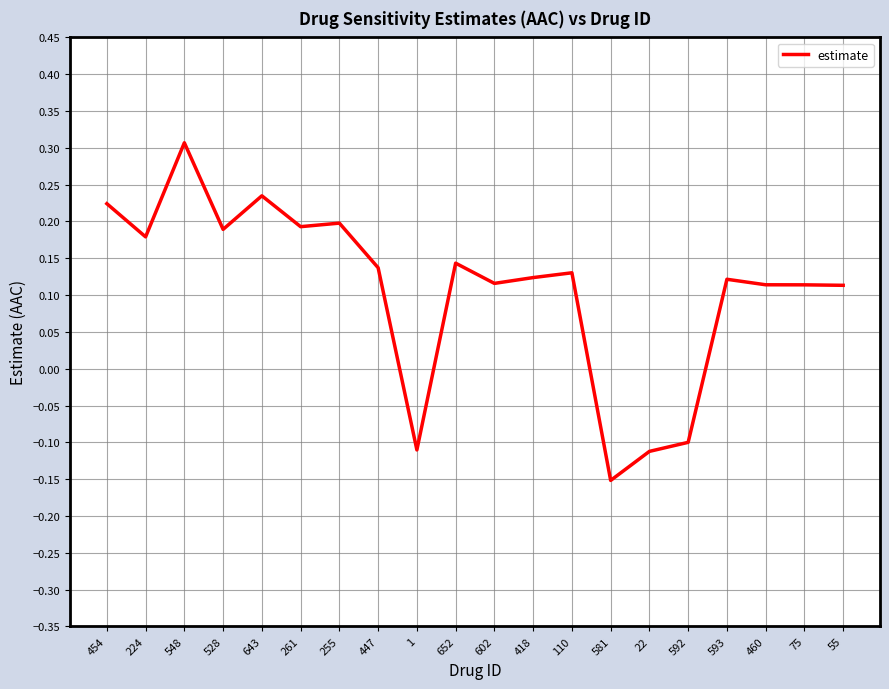

True or false: the data shows 0.3 at 548.

True